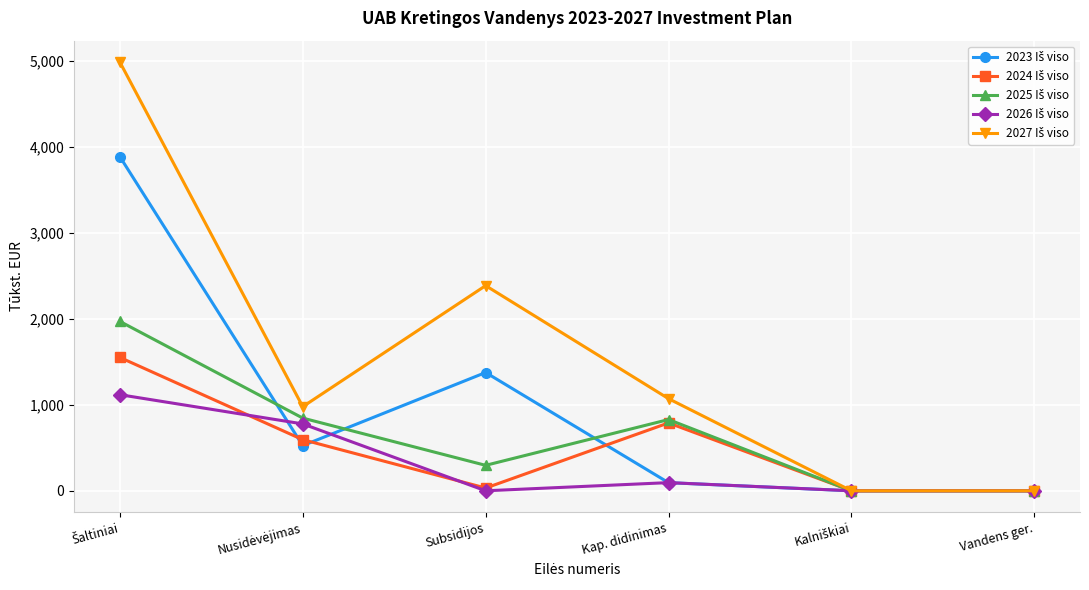

Count the number of data series in this chart.

5